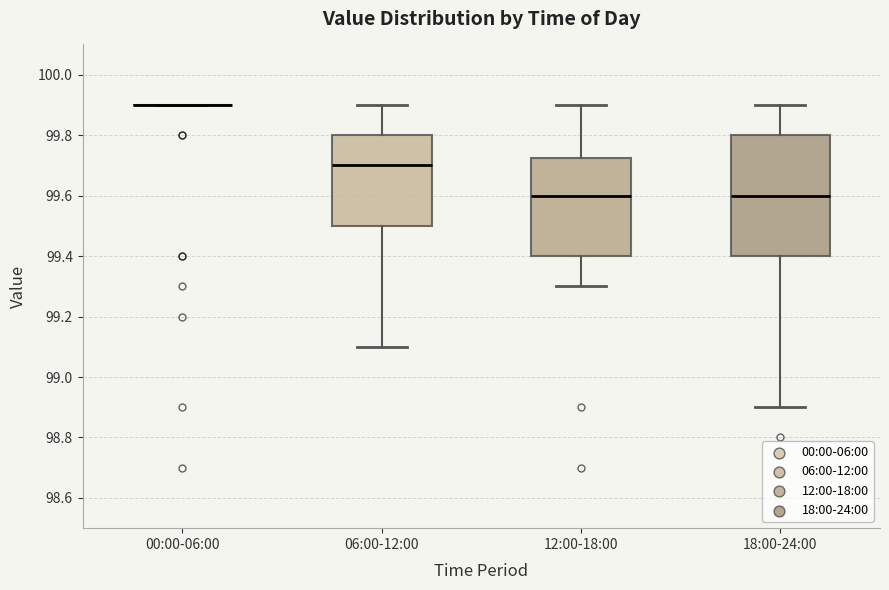

Which box is the tallest, from its lower edge to its upper edge?

18:00-24:00